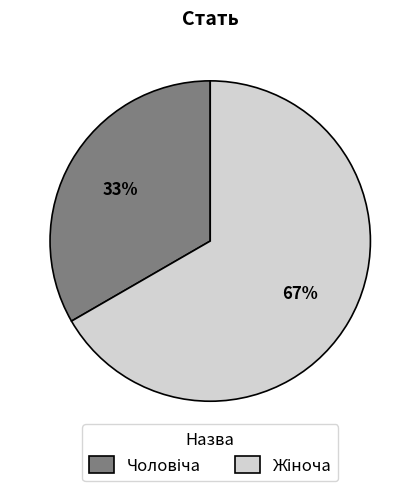

To the nearest percent, what is the average slice percentage?

50%